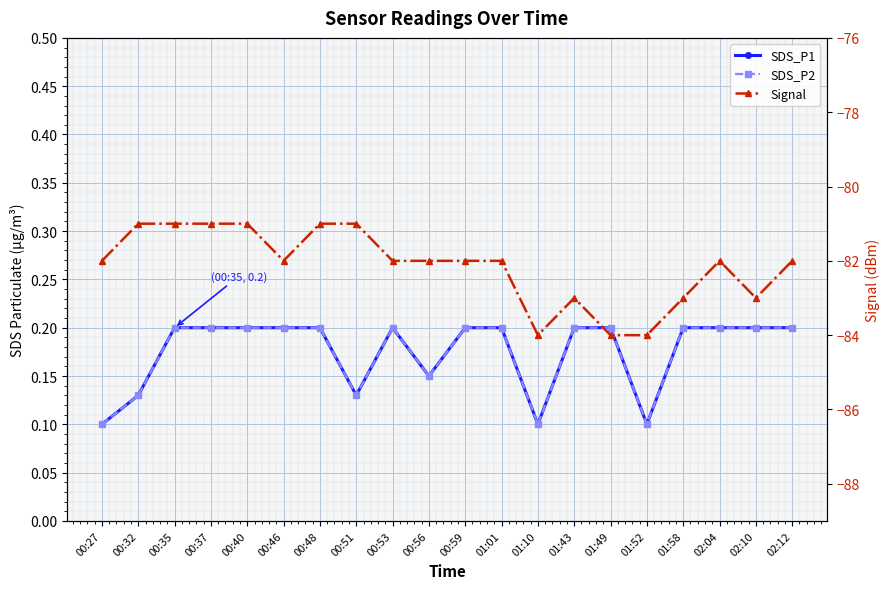

At which category does SDS_P2 reach its first local peak?

00:53